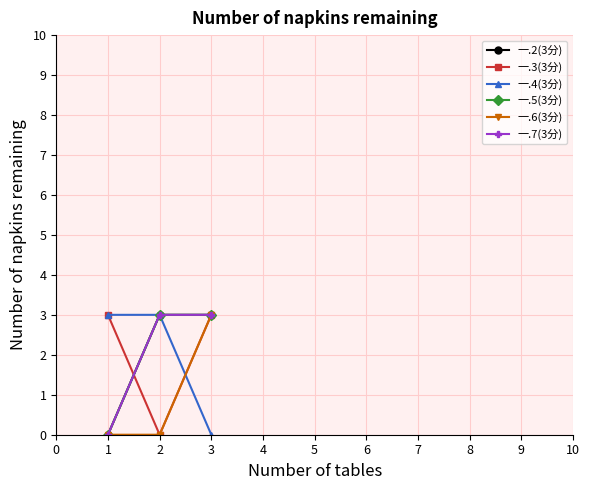

Where is 一.3(3分) nearest to the value 1?

2